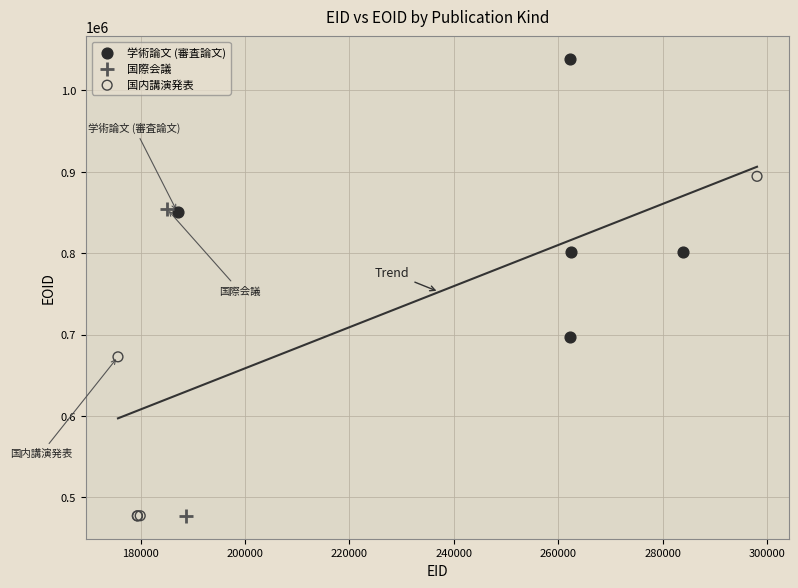

Which series has the widest spread of Y values?

国内講演発表